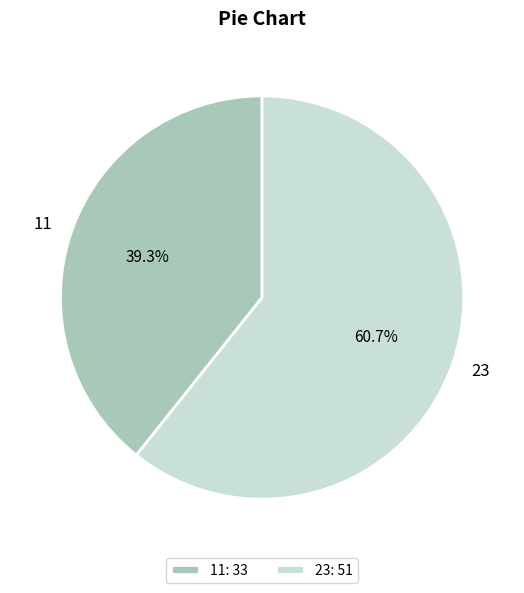

To the nearest percent, what is the average slice percentage?

50%